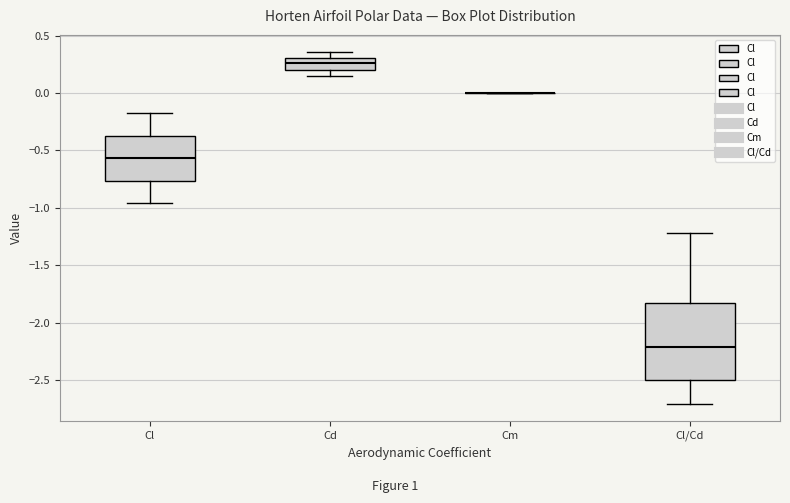

Where does the median line of the box for Cd sit on the y-axis? The values are not printed on the chart, so give them approximately, as read against the axis.

0.25